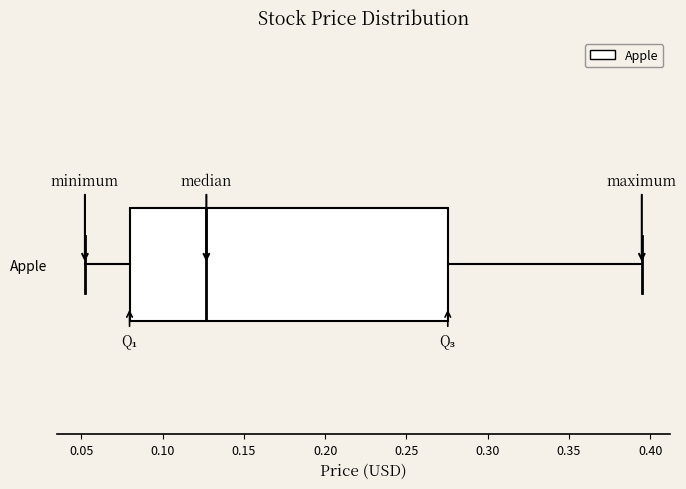

Read this box plot against the x-axis: the position of the median line, the range covered by the box, and the ends of both whiskers. The values are not printed on the chart, so give them approximately, as read against the axis.

median 0.125, box 0.080 to 0.275, whiskers 0.050 to 0.395